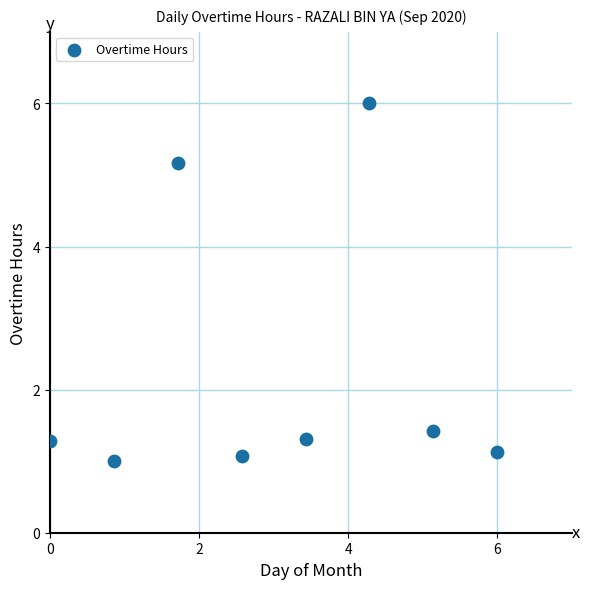

What Y value in the scatter plot is closest to 3?

1.4